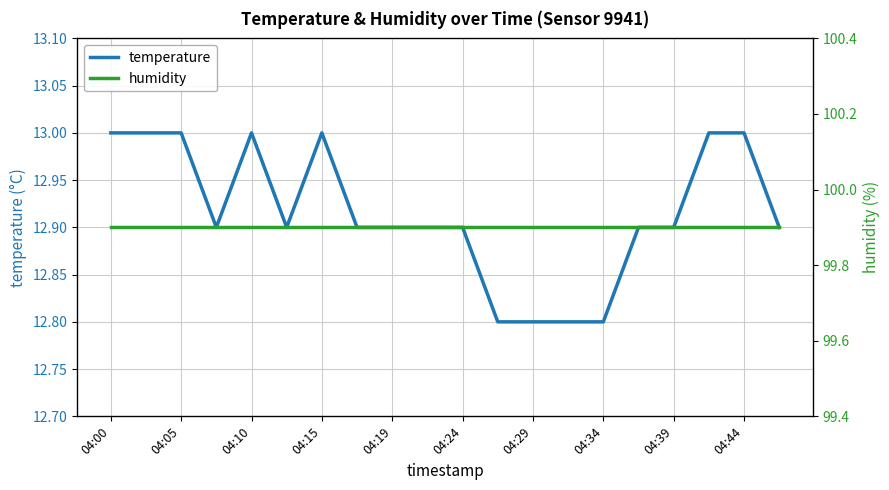

Is this an area chart (filled region under the line)?

No